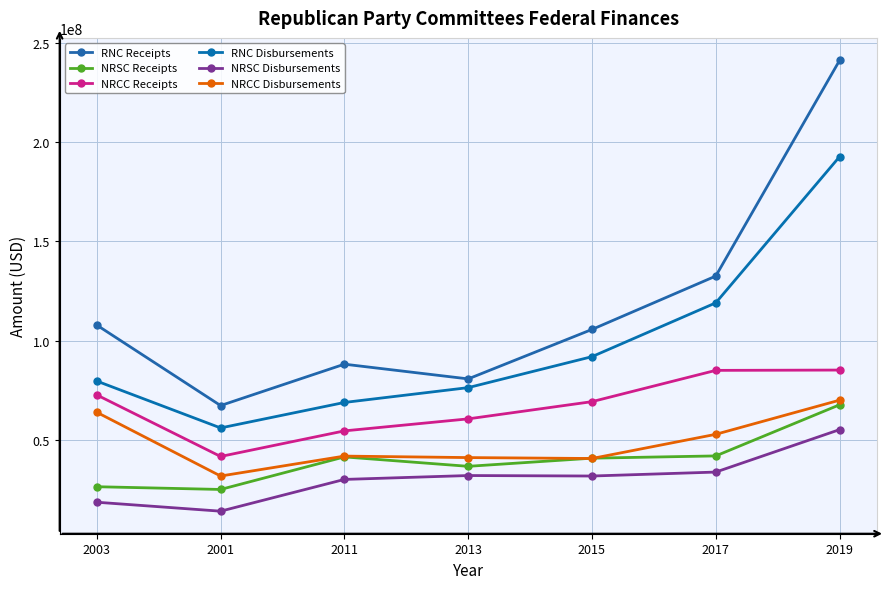

Reading right to left, extract all data points from this chart.

RNC Receipts: 2019=241127767.7	2017=132510489.3	2015=105624232.7	2013=80710922.4	2011=88125779.6	2001=67280993.0	2003=107815693.0
NRSC Receipts: 2019=67670267.4	2017=41918065.0	2015=40783212.0	2013=36675642.2	2011=41414571.8	2001=25024934.0	2003=26400593.0
NRCC Receipts: 2019=85163476.4	2017=85007823.0	2015=69250553.3	2013=60581180.2	2011=54529260.8	2001=41641676.0	2003=72640123.0
RNC Disbursements: 2019=192640225.9	2017=119019872.3	2015=91915393.9	2013=76315275.8	2011=68844381.4	2001=56012657.0	2003=79616593.0
NRSC Disbursements: 2019=55157984.1	2017=33781836.3	2015=31793102.0	2013=32036310.6	2011=30077686.7	2001=14080347.0	2003=18590541.0
NRCC Disbursements: 2019=70000829.2	2017=52799644.5	2015=40617987.6	2013=41078604.0	2011=41827256.8	2001=31791978.0	2003=63893669.0